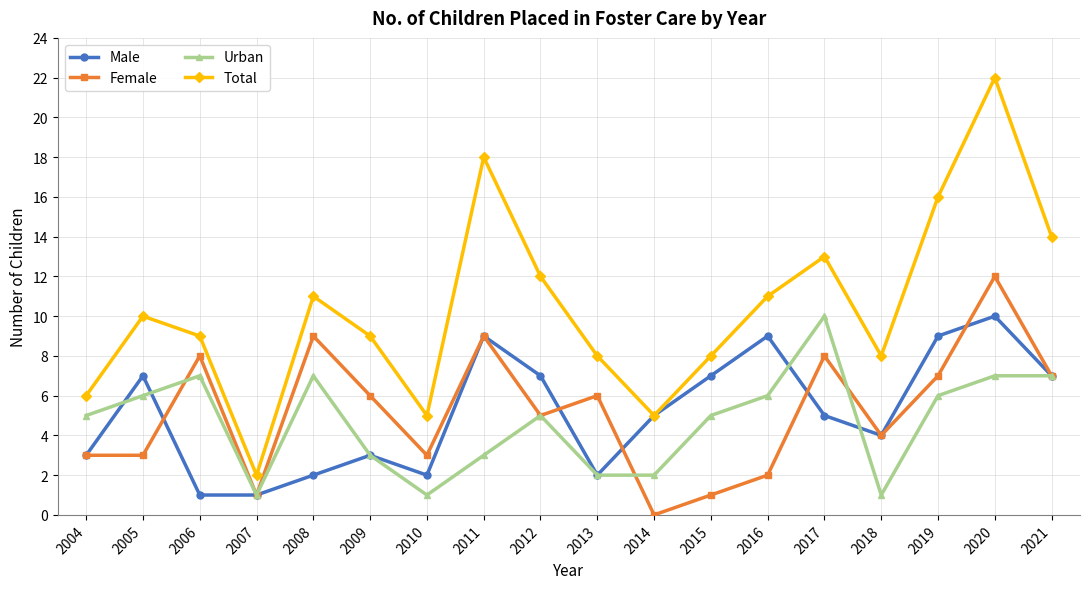

Does the chart display data point markers on the line(s)?

Yes